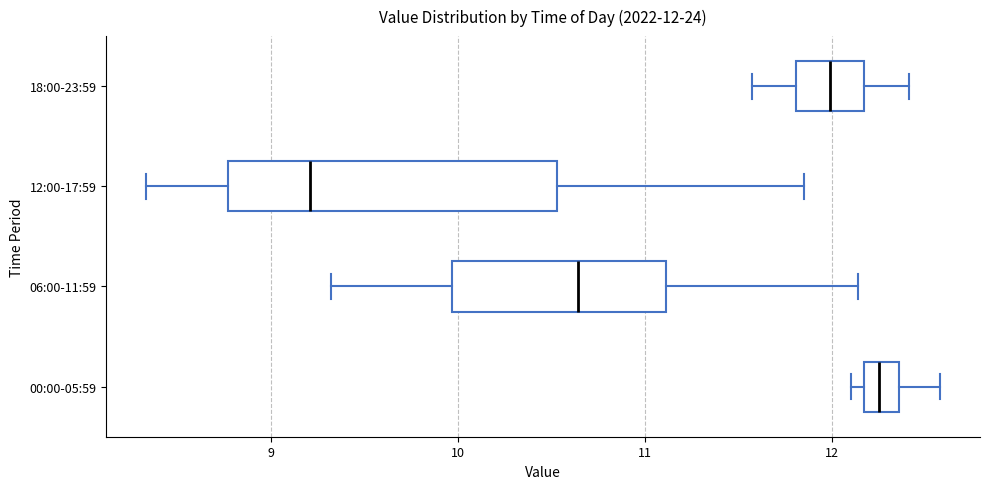

Which box has the furthest to the right median line?

00:00-05:59